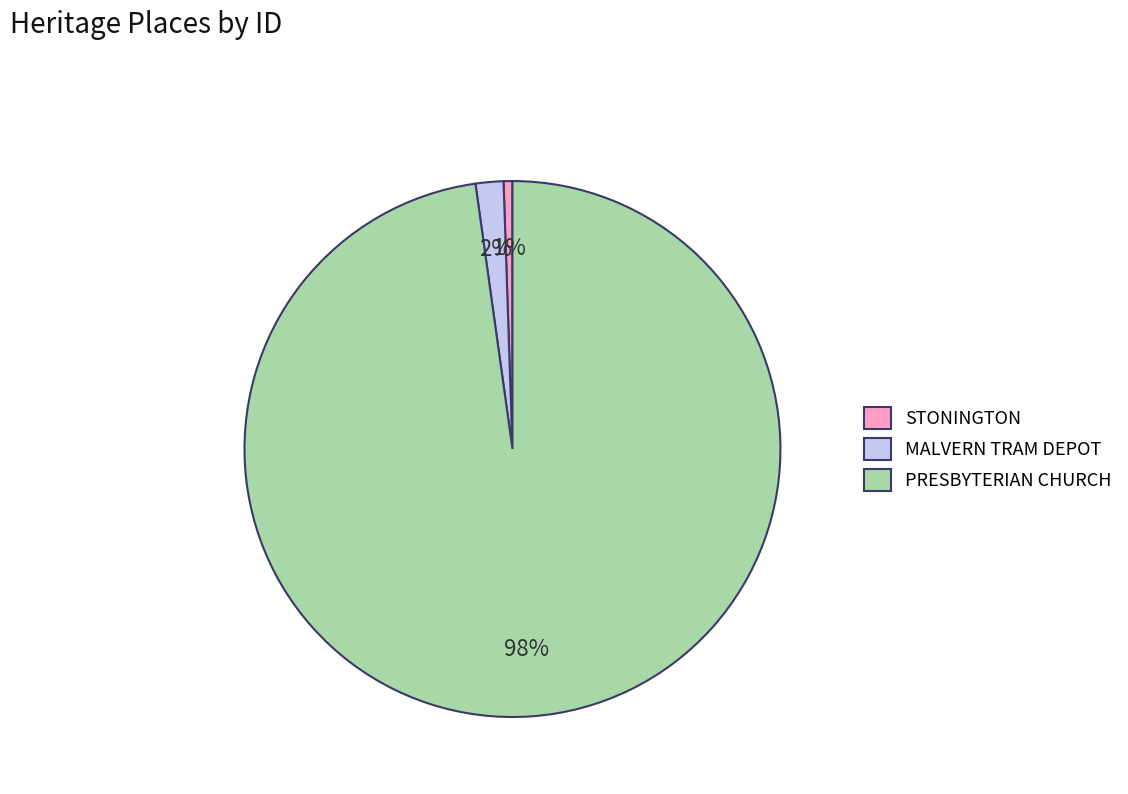

Which has a higher value, STONINGTON or MALVERN TRAM DEPOT?

MALVERN TRAM DEPOT